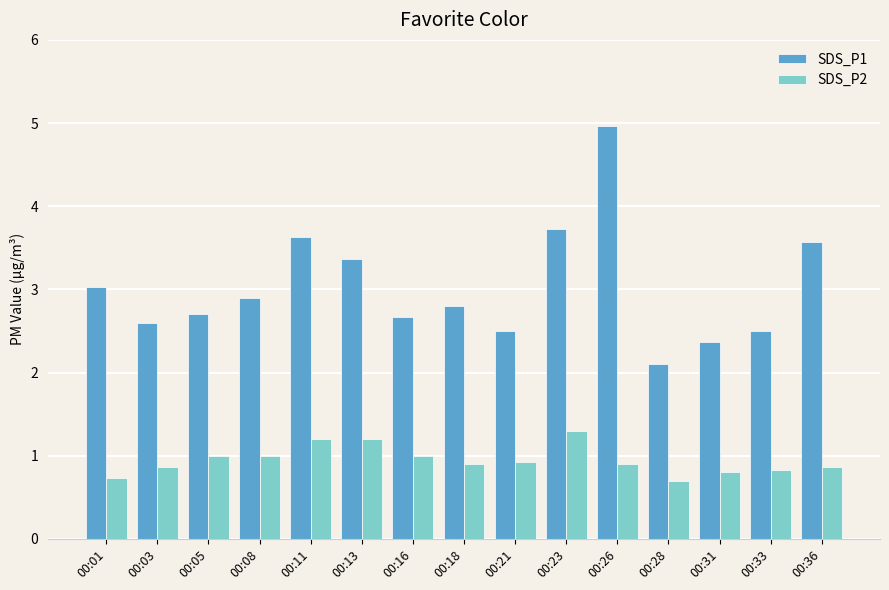

True or false: SDS_P1 has a value of 3.0 at 00:01.

True